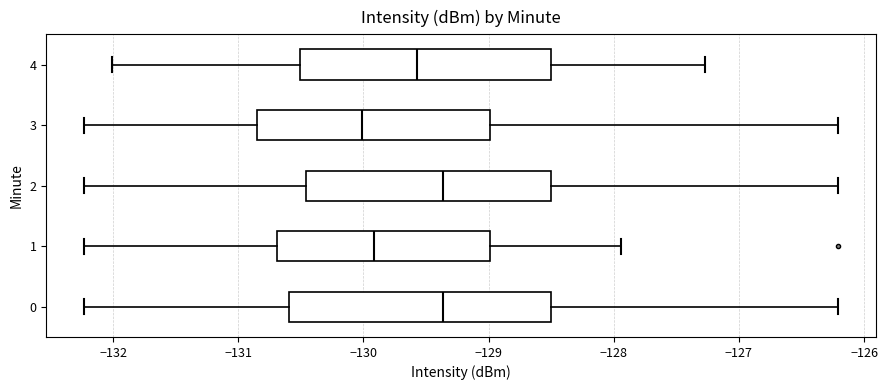

Where does the left whisker of the box at y = 4 end on the x-axis? The values are not printed on the chart, so give them approximately, as read against the axis.

-132.0